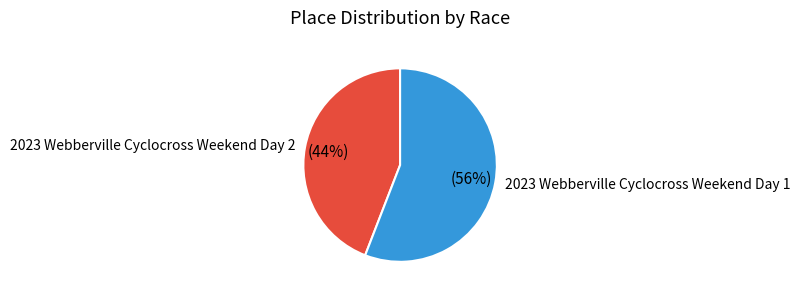

To the nearest percent, what is the difference between the largest and smallest slice percentages?

12%